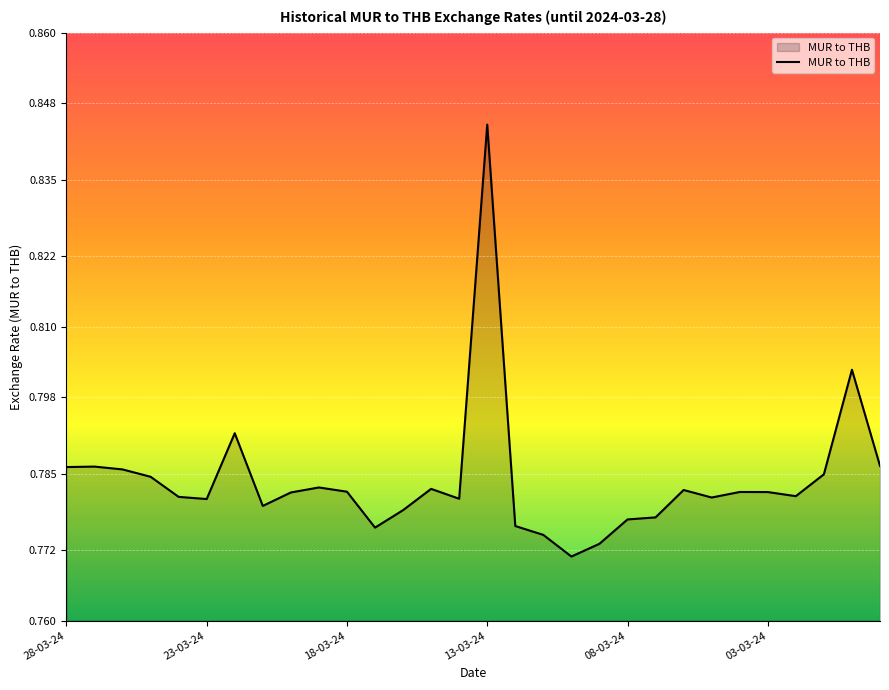

Does the chart have visible grid lines?

Yes